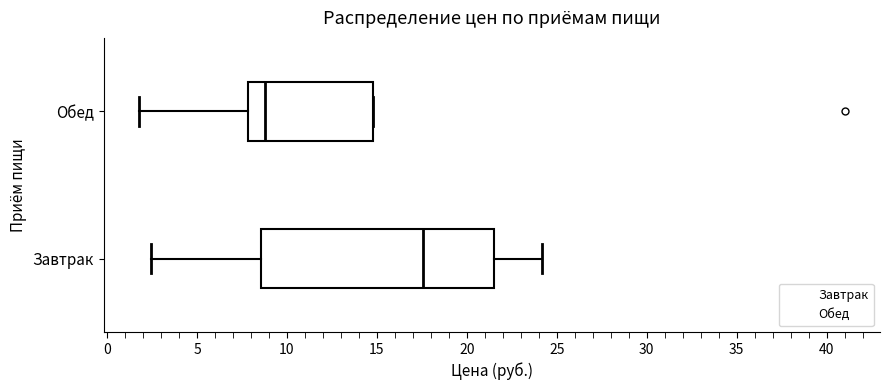

Comparing the boxes themselves (not the whiskers), which one is the widest?

Завтрак